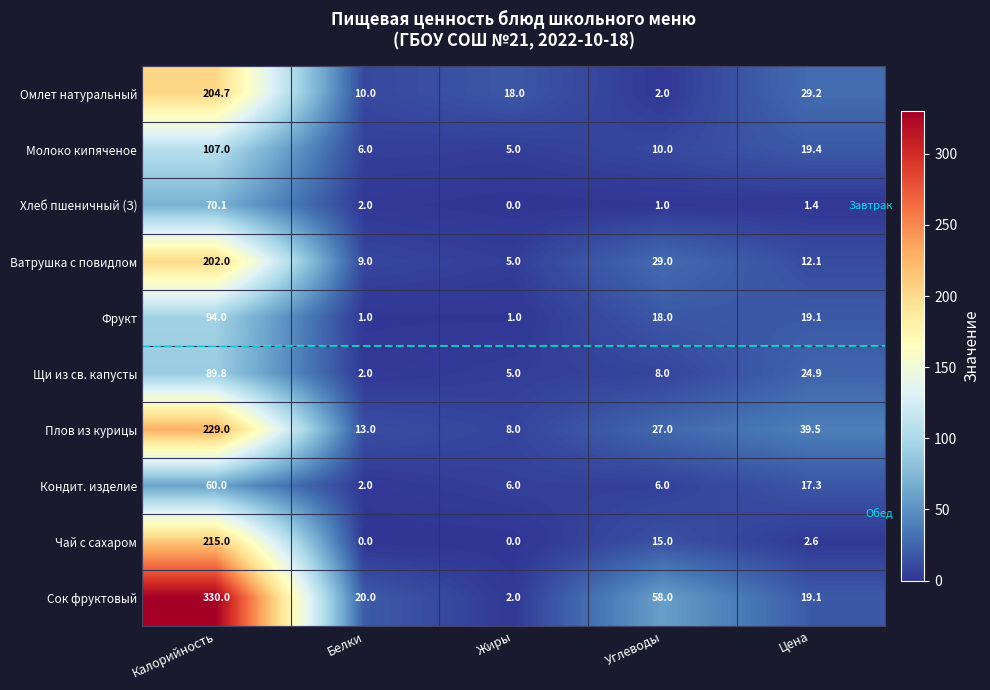

What is the difference between the maximum and minimum values in the Щи из св. капусты series?

87.8